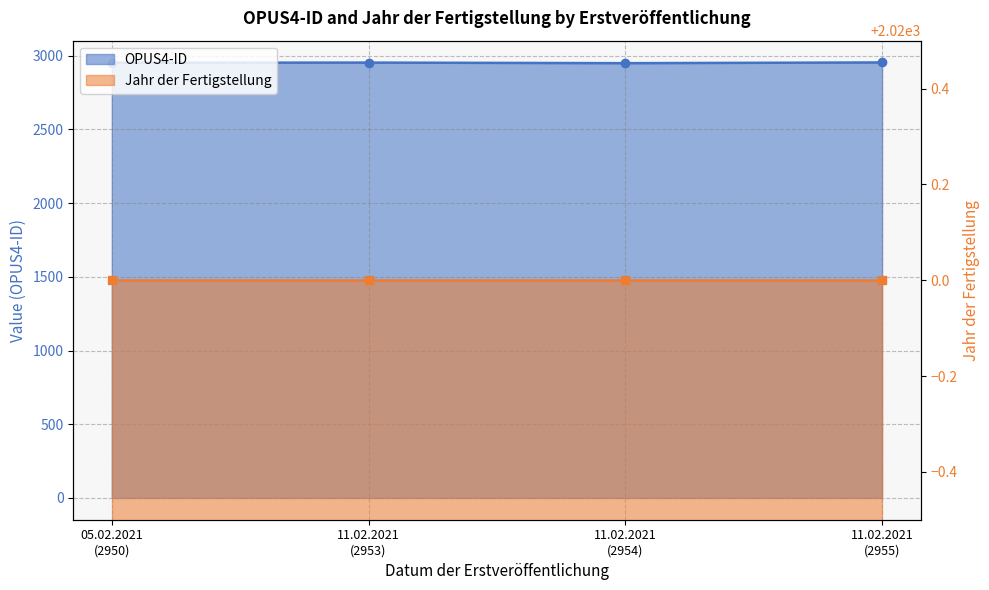

How many interior local peaks (higher than both neighbors) does the data have?

1